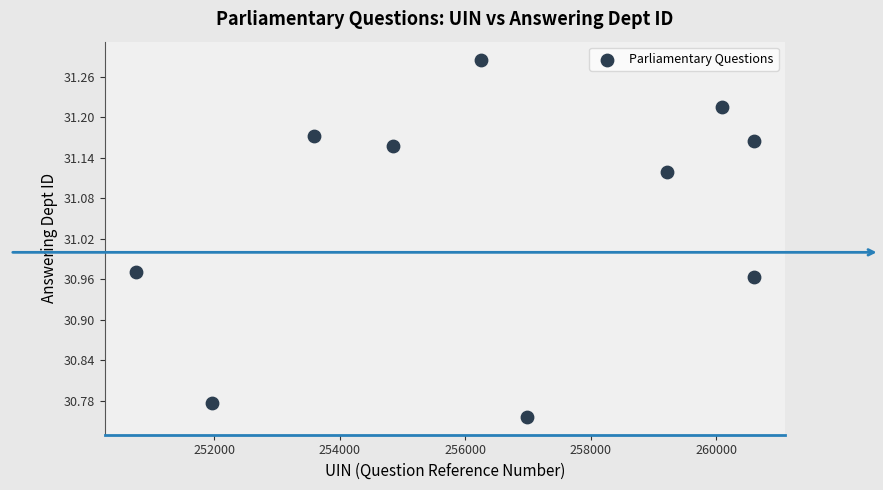

What is the range of Y values (max minus min)?

0.5